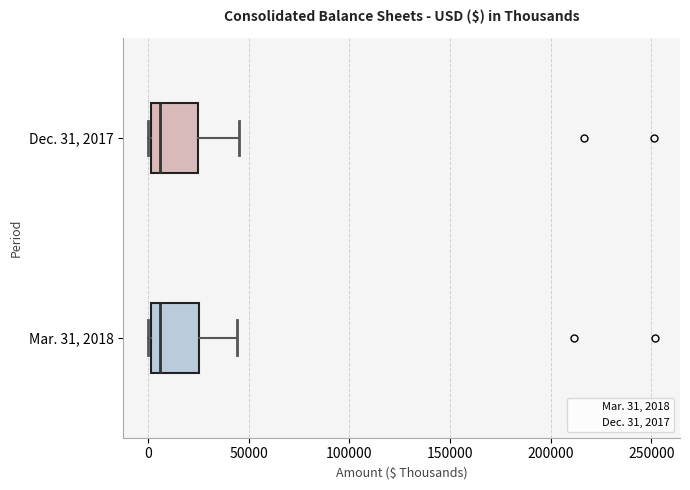

Where is the right edge of the box for Mar. 31, 2018 on the x-axis? The values are not printed on the chart, so give them approximately, as read against the axis.

25000